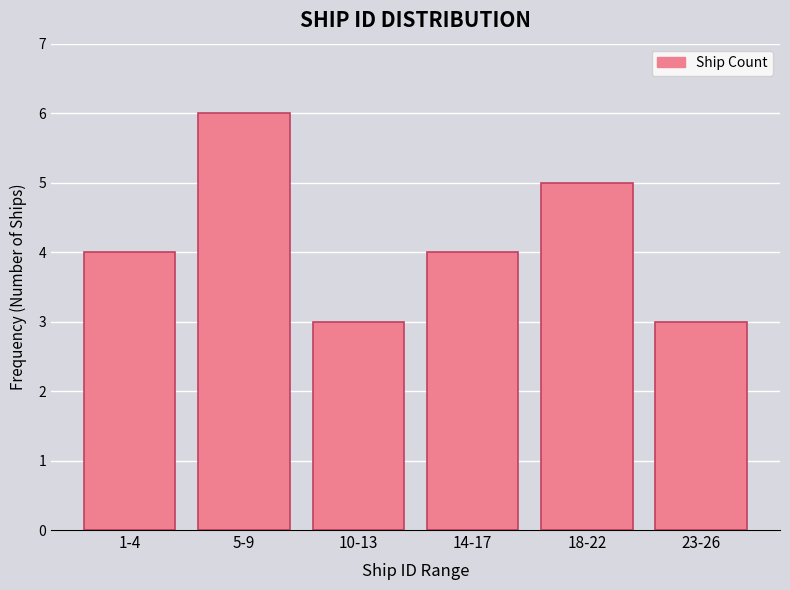

Reading right to left, list all the values displayed in this chart.

23-26=3	18-22=5	14-17=4	10-13=3	5-9=6	1-4=4